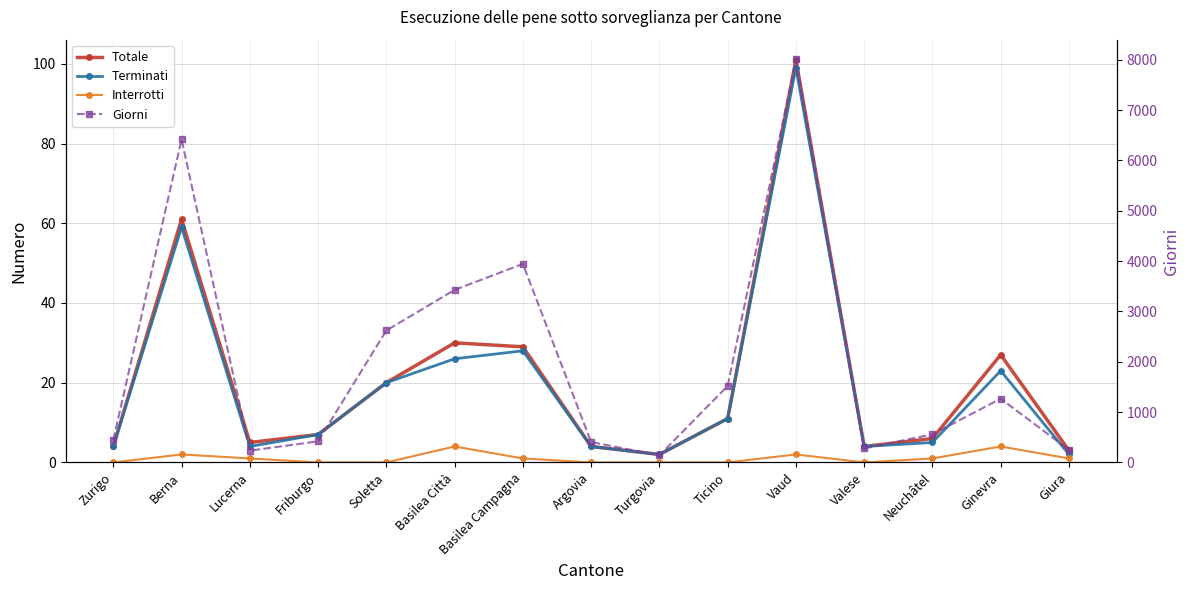

Is it true that Terminati equals 5 at Friburgo?

False